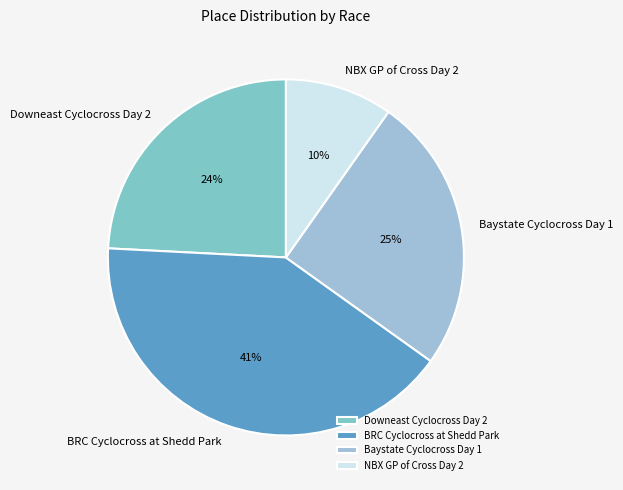

Combined, do Baystate Cyclocross Day 1 and BRC Cyclocross at Shedd Park account for over 50%?

Yes